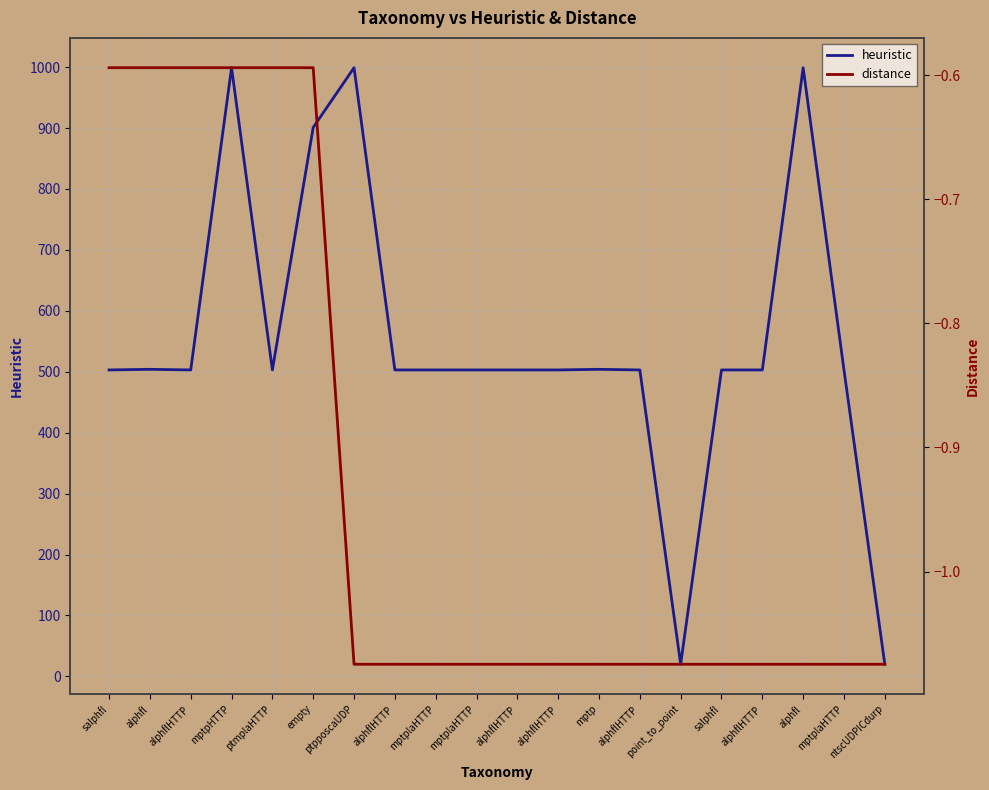

How many values in the heuristic series are below 503?

2